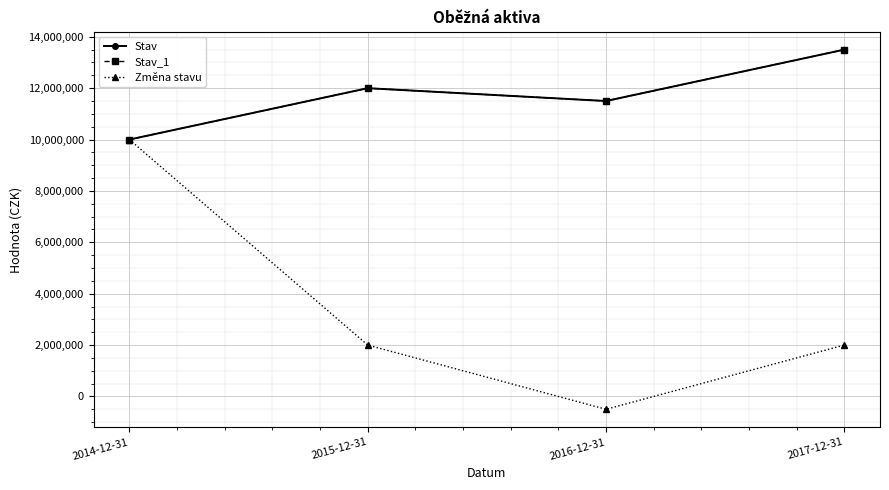

What is the sum of the Změna stavu values at 2014-12-31 and 2017-12-31?

12000000